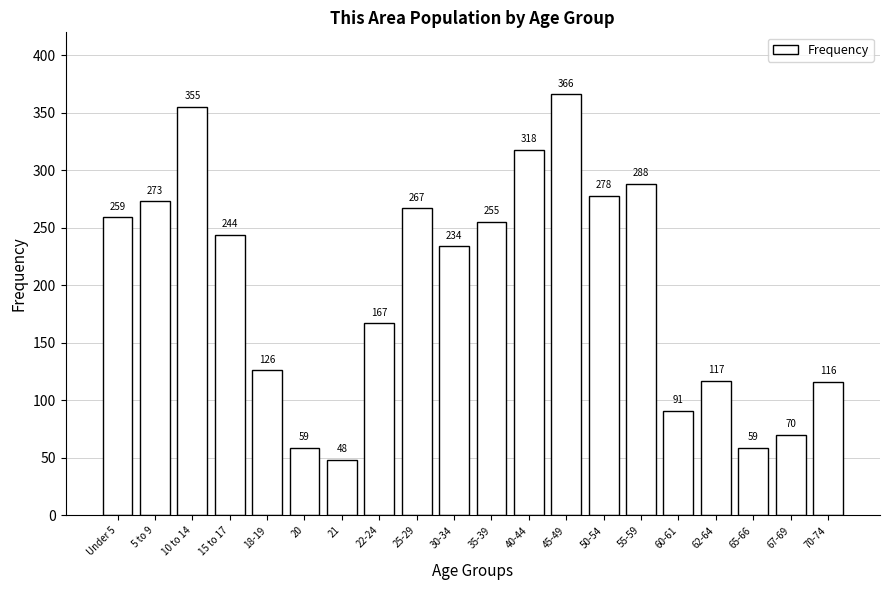

Reading right to left, list all the values displayed in this chart.

116	70	59	117	91	288	278	366	318	255	234	267	167	48	59	126	244	355	273	259